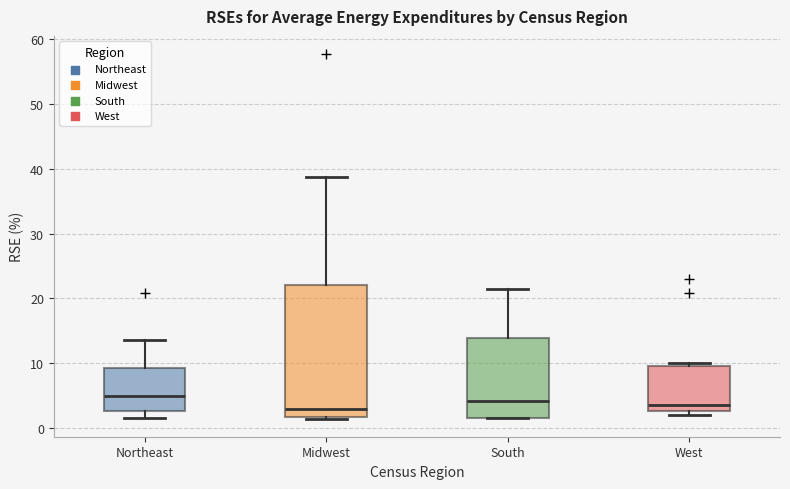

Which box is the tallest, from its lower edge to its upper edge?

Midwest